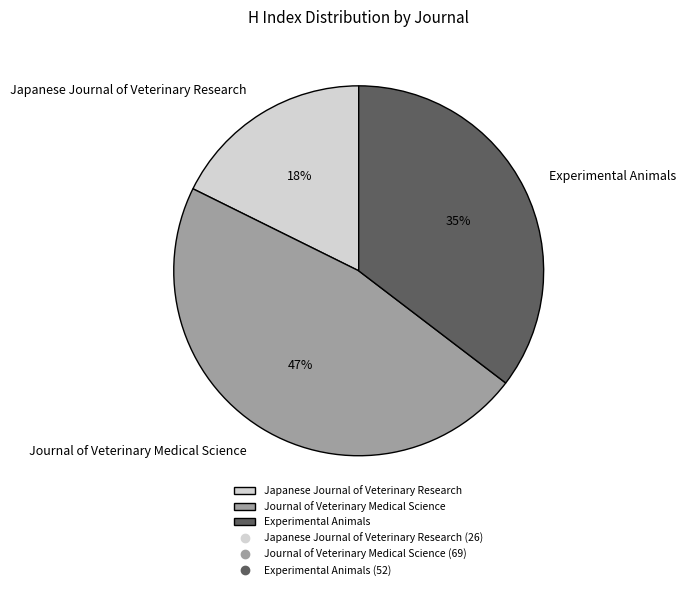

To the nearest percent, what is the combined percentage of Japanese Journal of Veterinary Research and Journal of Veterinary Medical Science?

65%